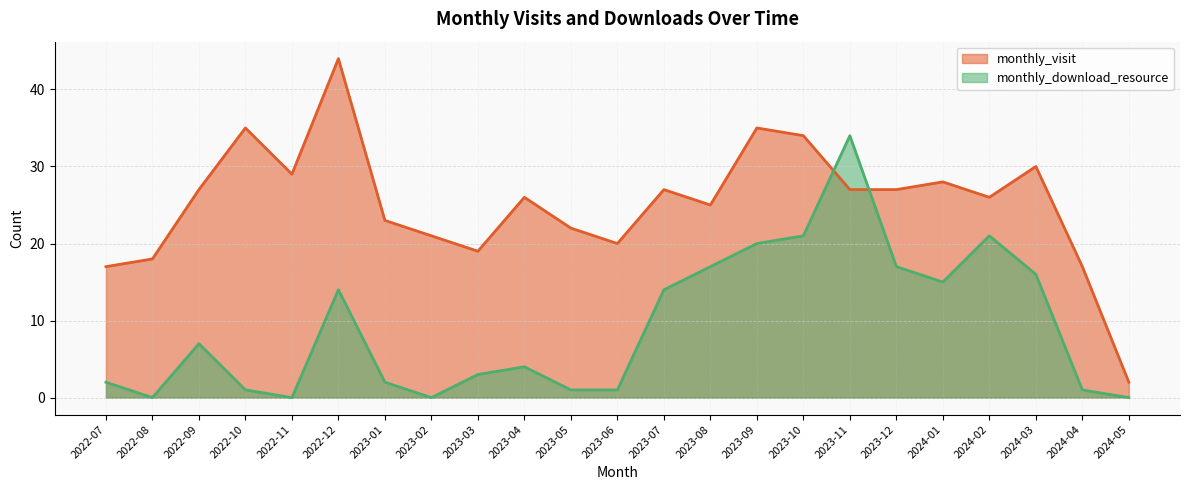

Between 2024-01 and 2022-09, which is larger?

2024-01